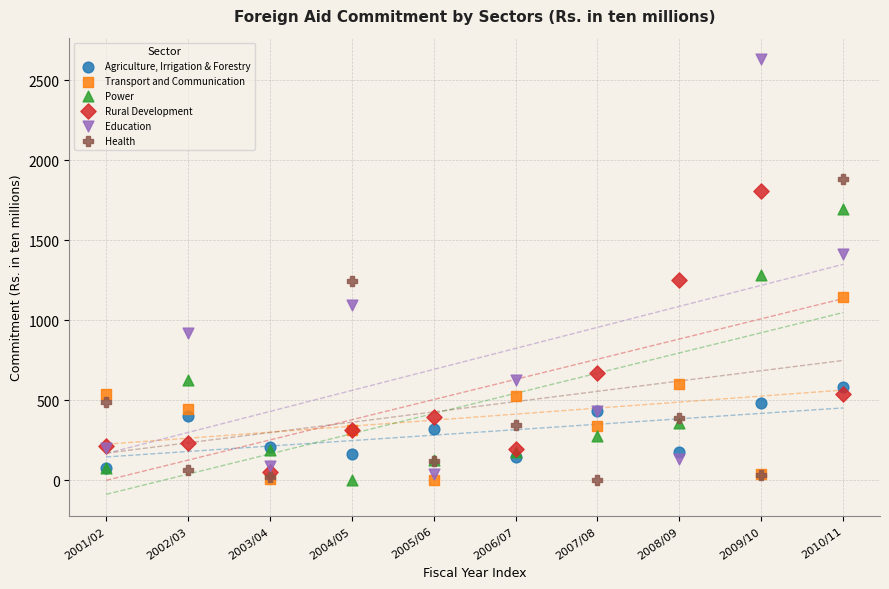

Across all series, what Y value is closest to 1314?

1282.5